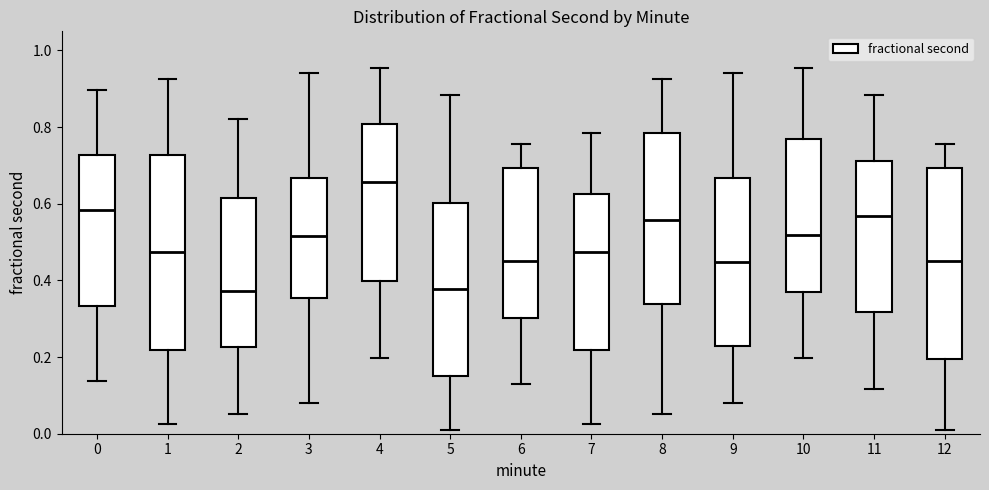

Reading left to right, transcribe this box plot: for each box, give where its median line is, the range the box spans, and where its two whiskers end, as read against the y-axis. The values are not printed on the chart, so give them approximately, as read against the axis.

0: median 0.58, box 0.34 to 0.72, whiskers 0.14 to 0.90
1: median 0.48, box 0.22 to 0.72, whiskers 0.02 to 0.92
2: median 0.38, box 0.22 to 0.62, whiskers 0.06 to 0.82
3: median 0.52, box 0.36 to 0.66, whiskers 0.08 to 0.94
4: median 0.66, box 0.40 to 0.80, whiskers 0.20 to 0.96
5: median 0.38, box 0.16 to 0.60, whiskers 0.02 to 0.88
6: median 0.46, box 0.30 to 0.70, whiskers 0.14 to 0.76
7: median 0.48, box 0.22 to 0.62, whiskers 0.02 to 0.78
8: median 0.56, box 0.34 to 0.78, whiskers 0.06 to 0.92
9: median 0.44, box 0.22 to 0.66, whiskers 0.08 to 0.94
10: median 0.52, box 0.36 to 0.76, whiskers 0.20 to 0.96
11: median 0.56, box 0.32 to 0.72, whiskers 0.12 to 0.88
12: median 0.46, box 0.20 to 0.70, whiskers 0.02 to 0.76